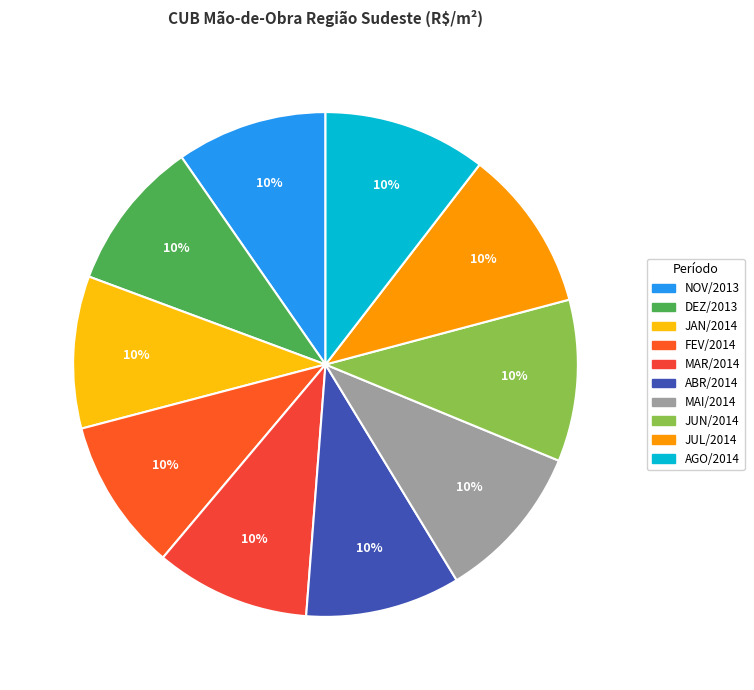

To the nearest percent, what is the combined percentage of ABR/2014 and MAI/2014?

20%